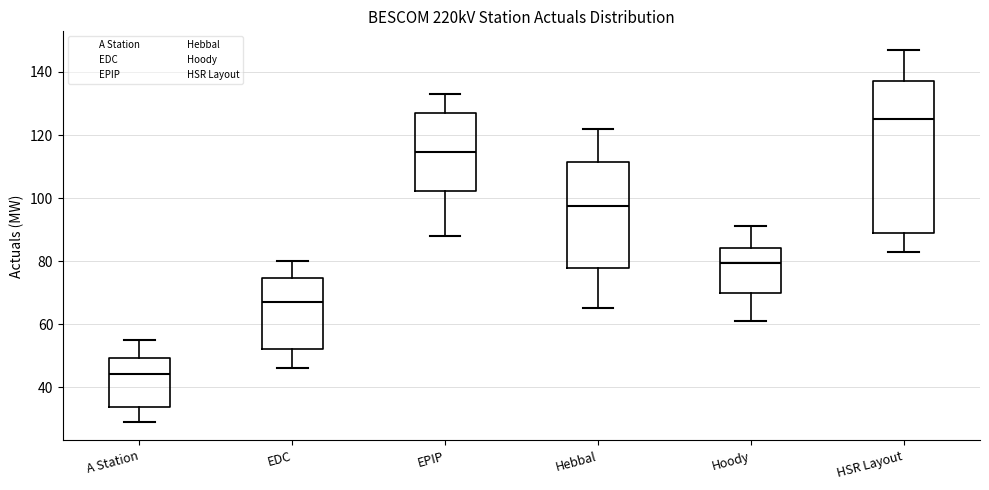

Where is the lower edge of the box for EDC on the y-axis? The values are not printed on the chart, so give them approximately, as read against the axis.

52